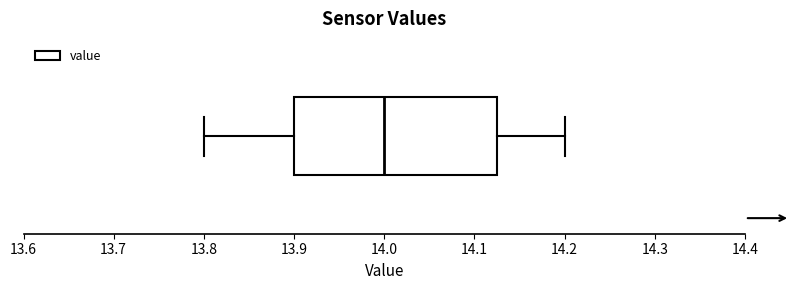

Where does the right whisker of the box end on the x-axis? The values are not printed on the chart, so give them approximately, as read against the axis.

14.20